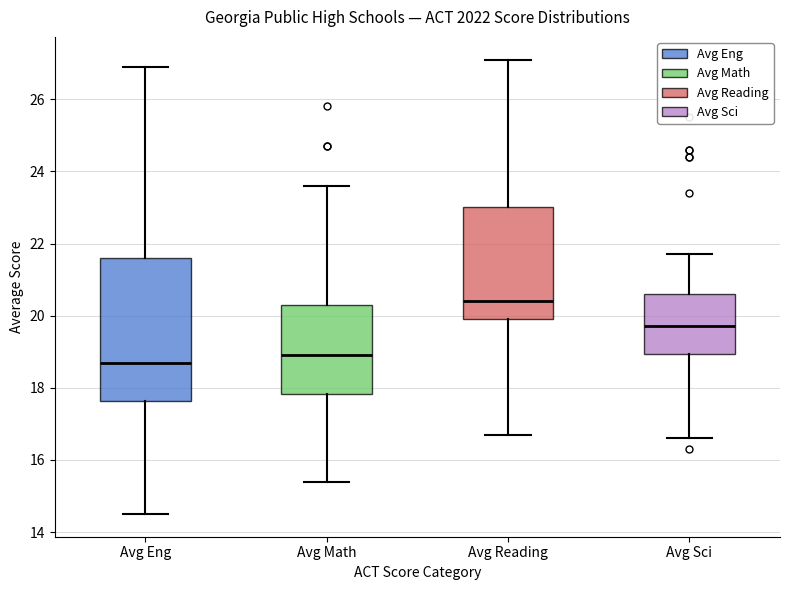

Where is the upper edge of the box for Avg Math on the y-axis? The values are not printed on the chart, so give them approximately, as read against the axis.

20.4